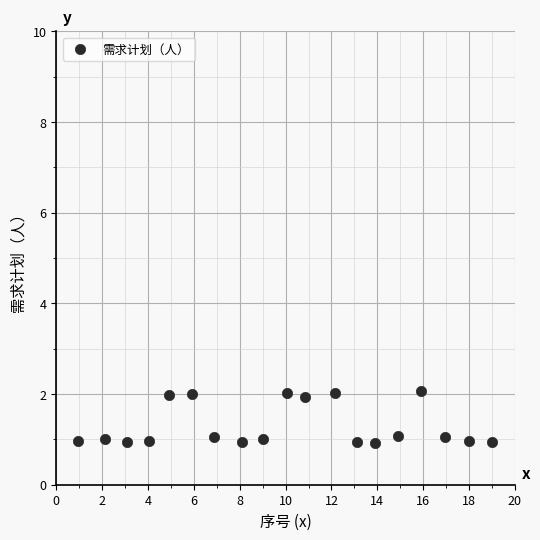

What is the range of Y values (max minus min)?

1.1